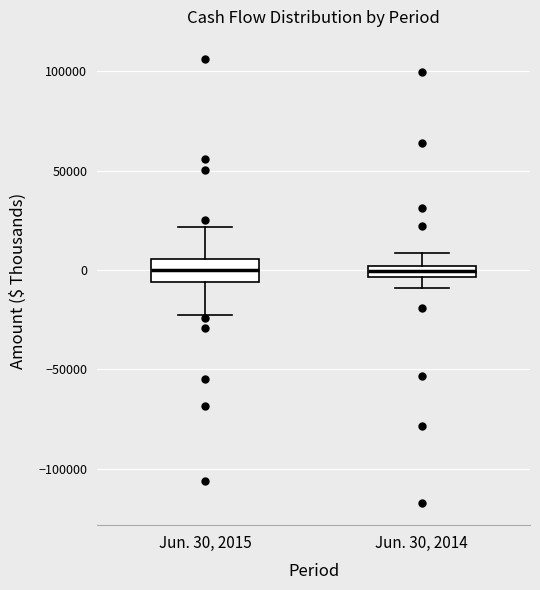

Which box is the tallest, from its lower edge to its upper edge?

Jun. 30, 2015